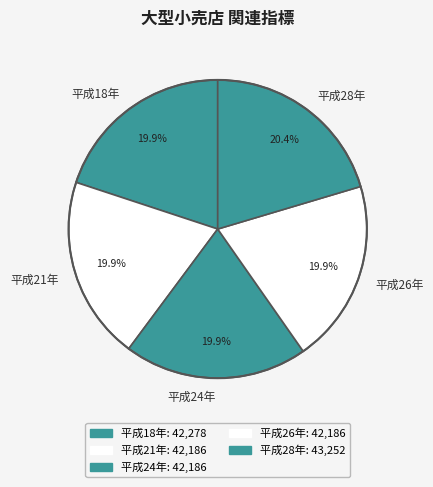

How many segments does this pie chart have?

5